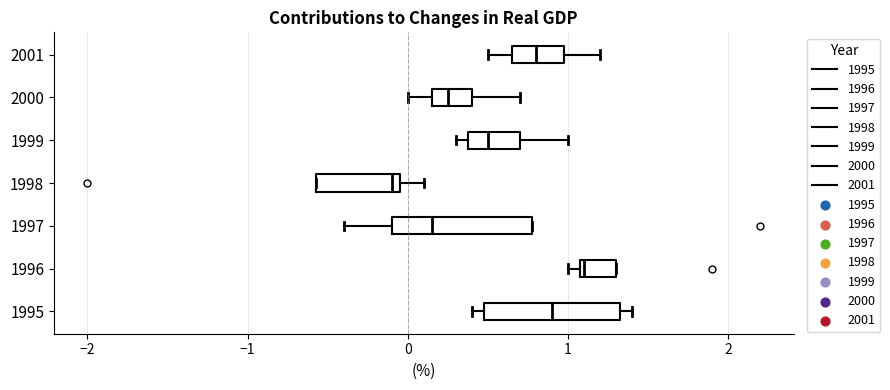

Reading bottom to top, read every box against the x-axis: the position of its median line, the range the box covers, and the ends of its whiskers. The values are not printed on the chart, so give them approximately, as read against the axis.

1995: median 0.9, box 0.5 to 1.3, whiskers 0.4 to 1.4
1996: median 1.1, box 1.1 to 1.3, whiskers 1.0 to 1.3
1997: median 0.2, box -0.1 to 0.8, whiskers -0.4 to 0.8
1998: median -0.1, box -0.6 to 0.0, whiskers -0.6 to 0.1
1999: median 0.5, box 0.4 to 0.7, whiskers 0.3 to 1.0
2000: median 0.3, box 0.2 to 0.4, whiskers 0.0 to 0.7
2001: median 0.8, box 0.7 to 1.0, whiskers 0.5 to 1.2